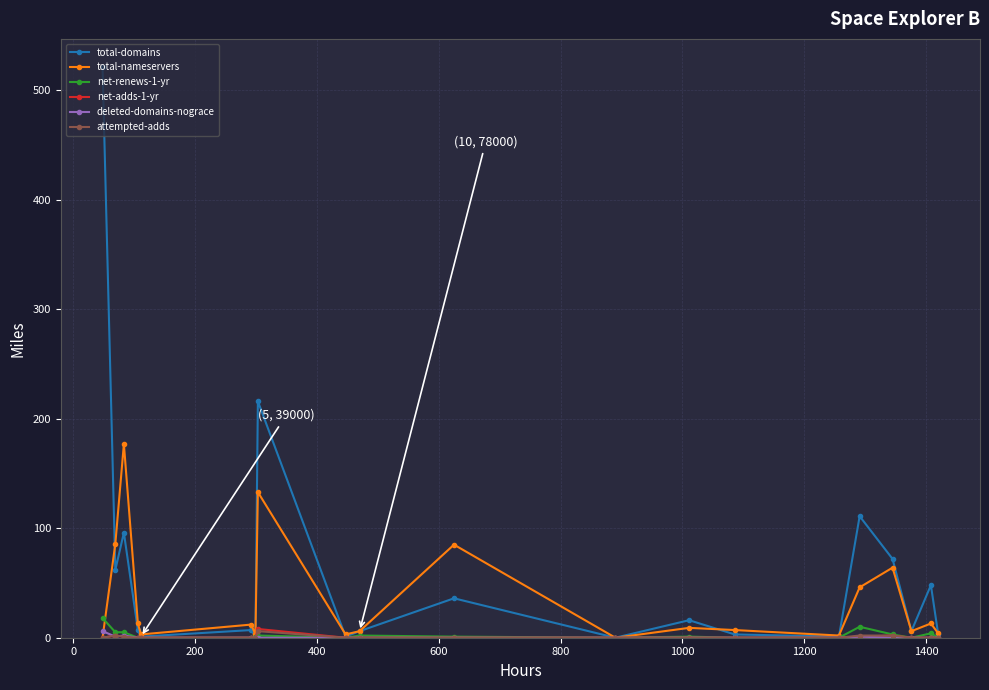

Which series has the largest total across all categories?

total-domains